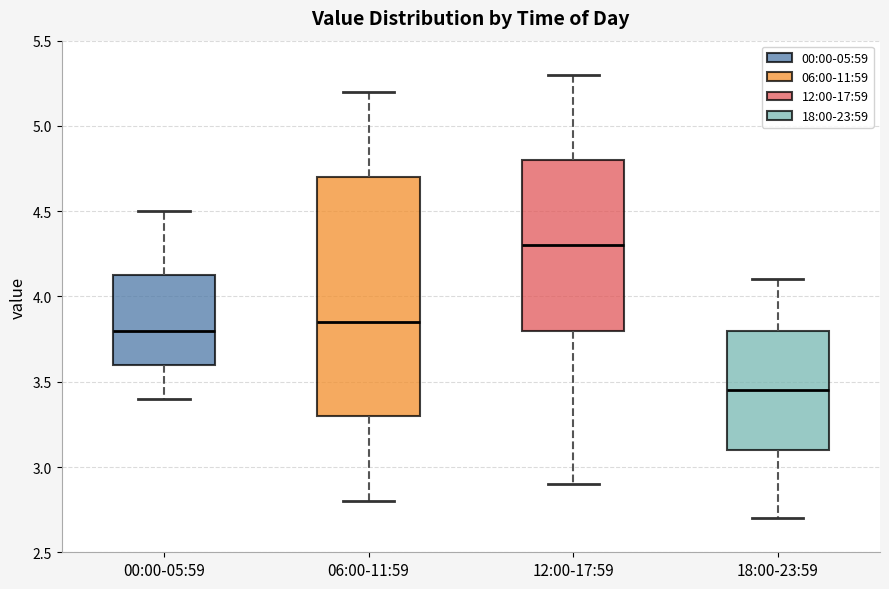

Reading left to right, transcribe this box plot: for each box, give where its median line is, the range the box spans, and where its two whiskers end, as read against the y-axis. The values are not printed on the chart, so give them approximately, as read against the axis.

00:00-05:59: median 3.80, box 3.60 to 4.15, whiskers 3.40 to 4.50
06:00-11:59: median 3.85, box 3.30 to 4.70, whiskers 2.80 to 5.20
12:00-17:59: median 4.30, box 3.80 to 4.80, whiskers 2.90 to 5.30
18:00-23:59: median 3.45, box 3.10 to 3.80, whiskers 2.70 to 4.10